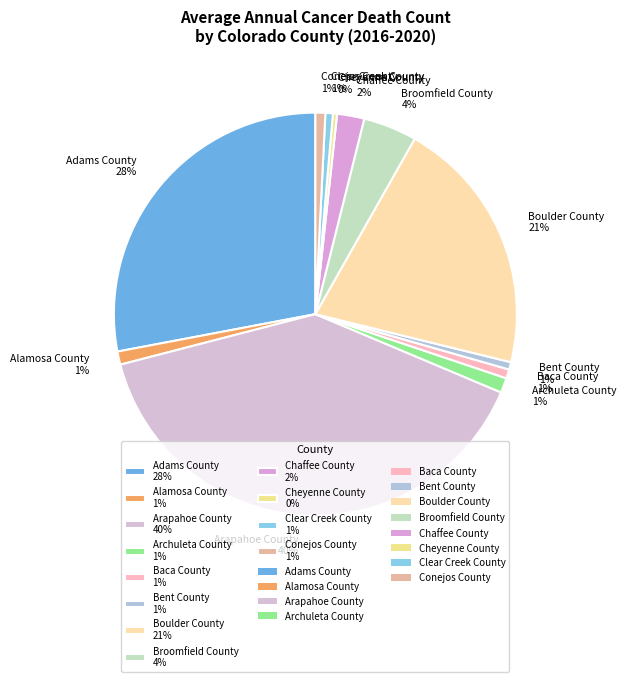

Combined, do Alamosa County and Boulder County account for over 50%?

No